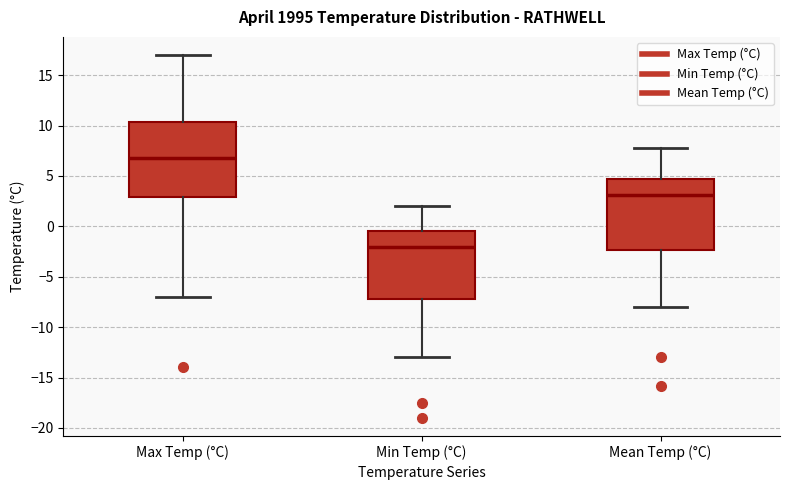

Reading left to right, read every box against the y-axis: the position of its median line, the range the box covers, and the ends of its whiskers. The values are not printed on the chart, so give them approximately, as read against the axis.

Max Temp (°C): median 7.0, box 3.0 to 10.5, whiskers -7.0 to 17.0
Min Temp (°C): median -2.0, box -7.0 to -0.5, whiskers -13.0 to 2.0
Mean Temp (°C): median 3.0, box -2.5 to 4.5, whiskers -8.0 to 8.0